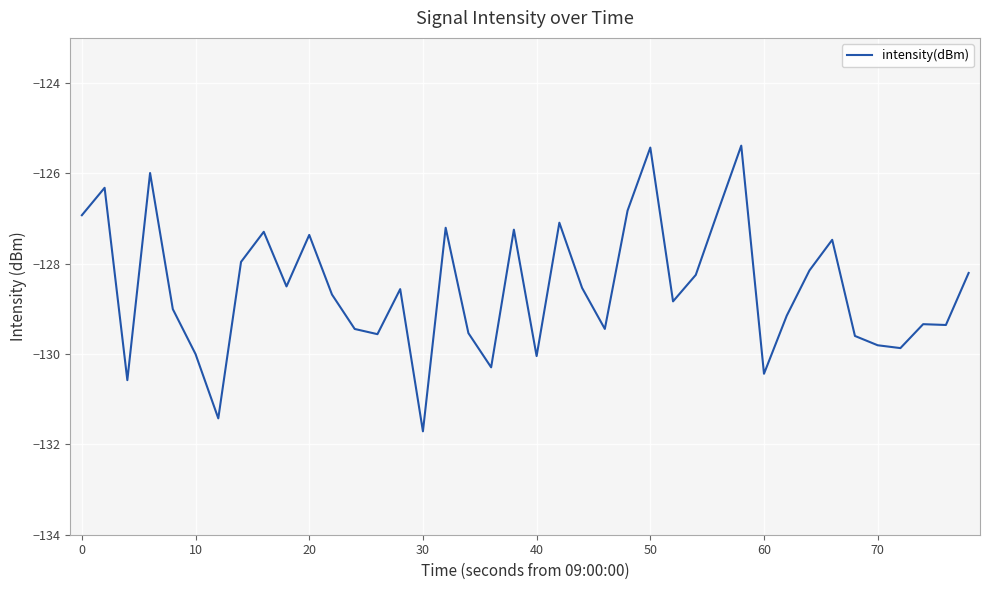

What is the greatest value displayed?

-125.4